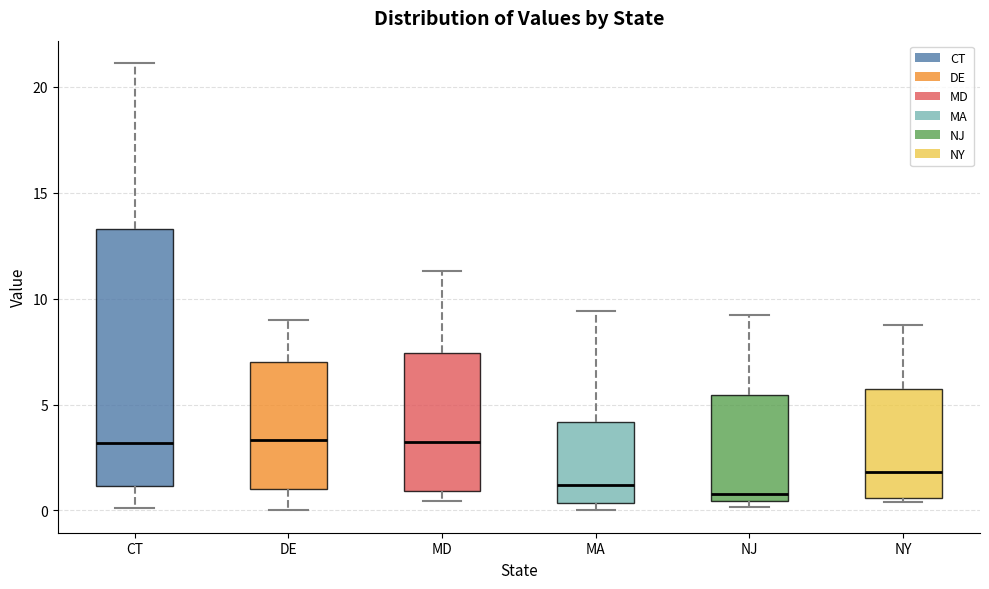

Reading left to right, read every box against the y-axis: the position of its median line, the range the box covers, and the ends of its whiskers. The values are not printed on the chart, so give them approximately, as read against the axis.

CT: median 3.0, box 1.0 to 13.5, whiskers 0.0 to 21.0
DE: median 3.5, box 1.0 to 7.0, whiskers 0.0 to 9.0
MD: median 3.5, box 1.0 to 7.5, whiskers 0.5 to 11.5
MA: median 1.0, box 0.5 to 4.0, whiskers 0.0 to 9.5
NJ: median 1.0, box 0.5 to 5.5, whiskers 0.0 to 9.5
NY: median 2.0, box 0.5 to 5.5, whiskers 0.5 (just below the box's lower edge) to 9.0